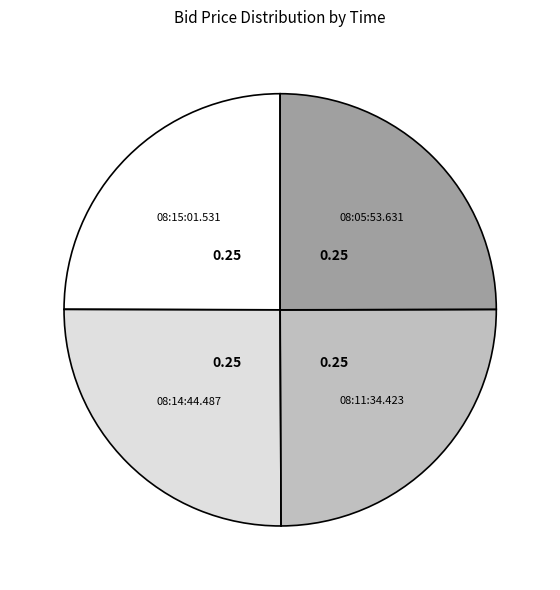

Is there a majority slice in this chart?

No